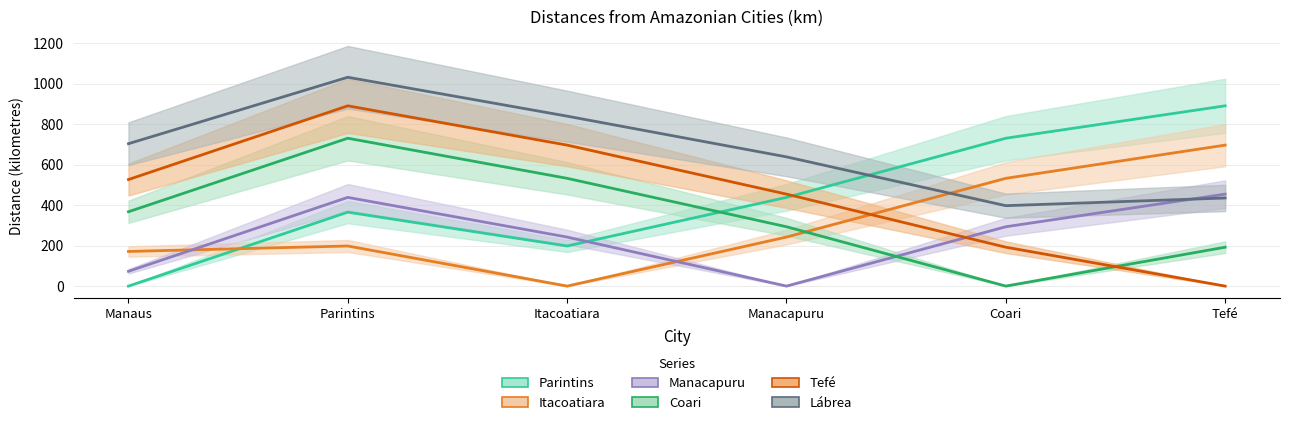

At which label does Tefé reach its minimum?

Tefé